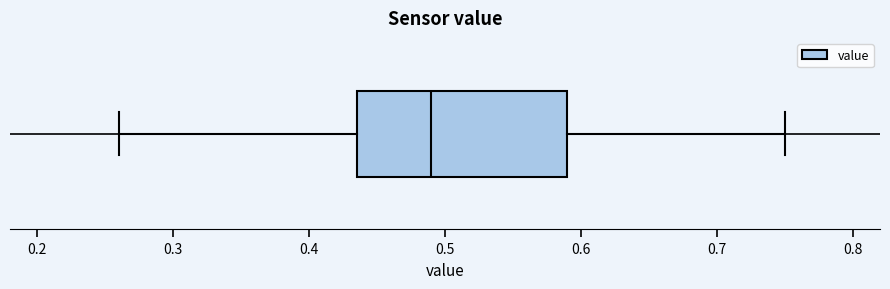

Where does the median line of the box sit on the x-axis? The values are not printed on the chart, so give them approximately, as read against the axis.

0.49